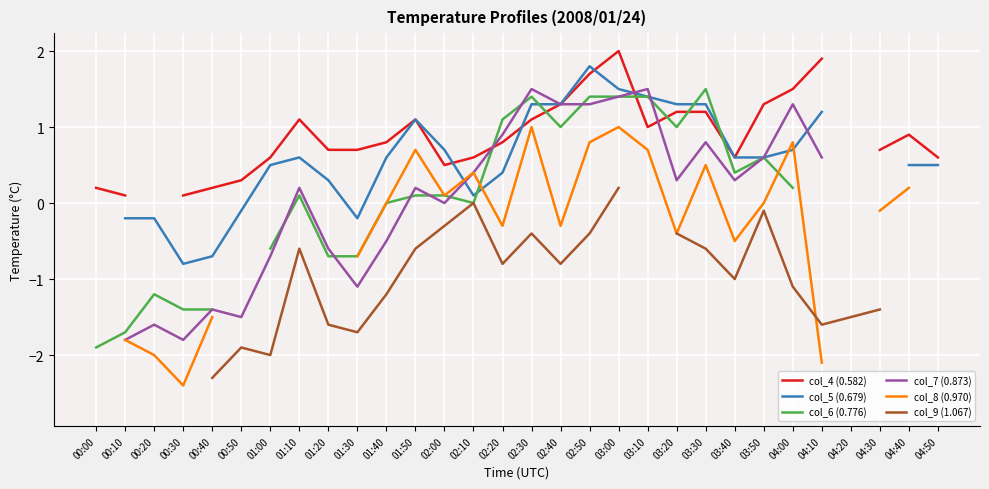

Where does the col_9 (1.067) series first go above -1?

01:10